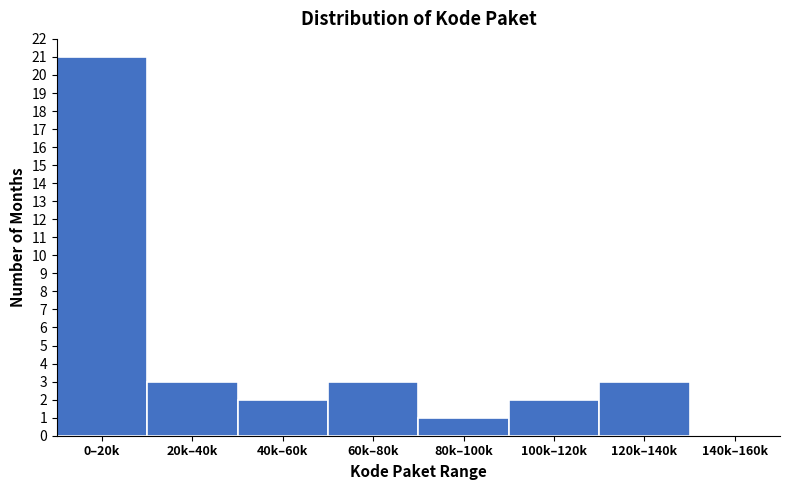

Reading left to right, what are all the values shown in this chart?

0–20k=21	20k–40k=3	40k–60k=2	60k–80k=3	80k–100k=1	100k–120k=2	120k–140k=3	140k–160k=0